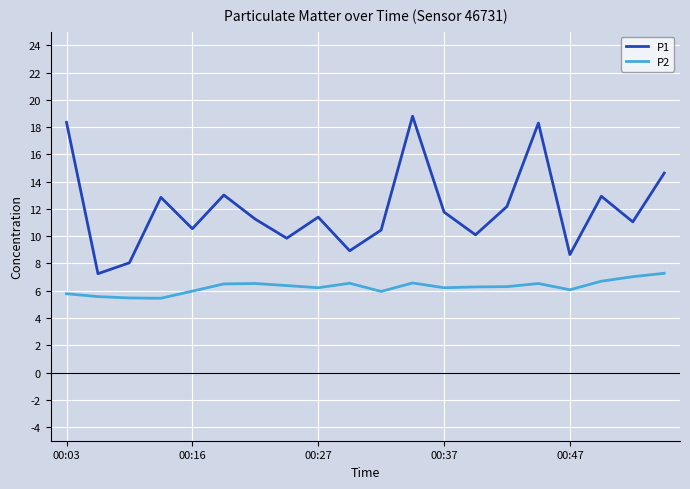

What is the smallest value displayed?

5.5